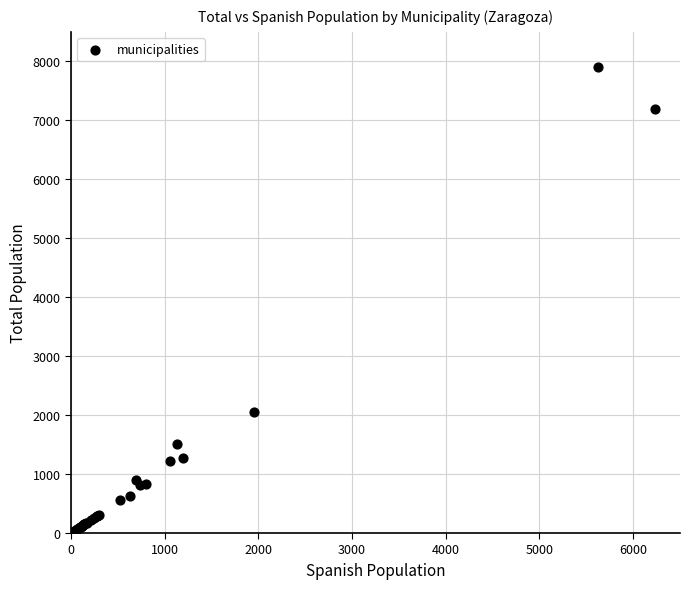

What Y value in the scatter plot is closest to 3970?

2053